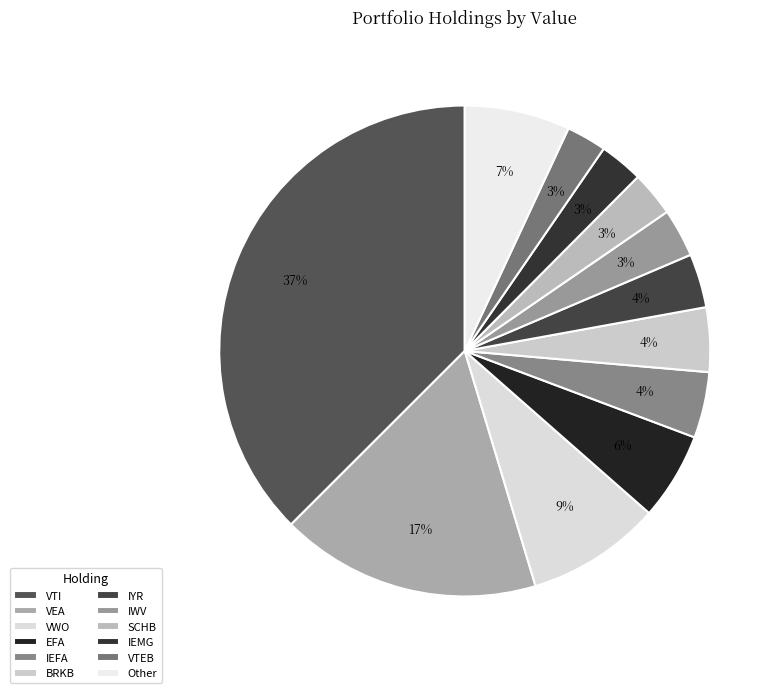

What is the largest slice in the pie chart?

VTI